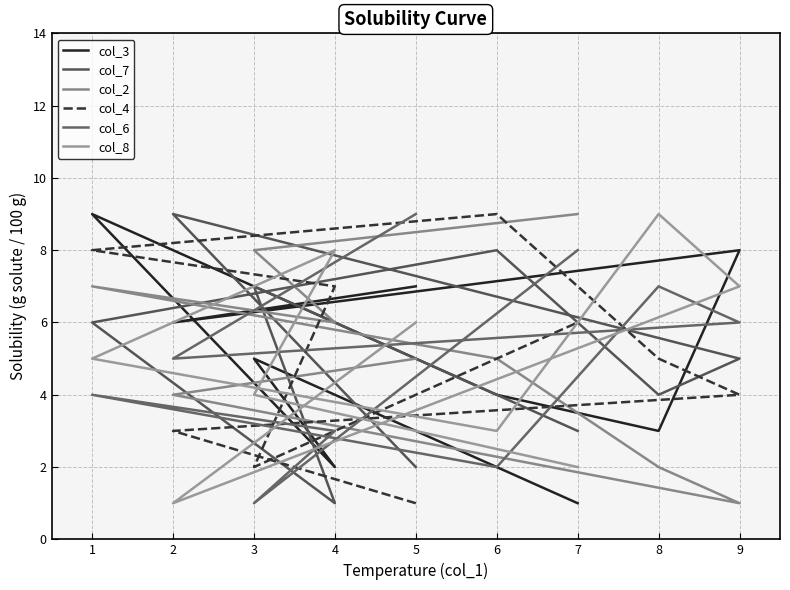

What is the greatest value displayed?

9